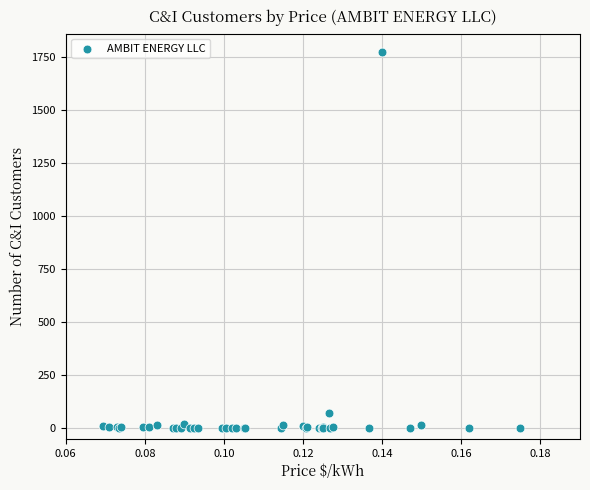

What Y value in the scatter plot is closest to 885?

72